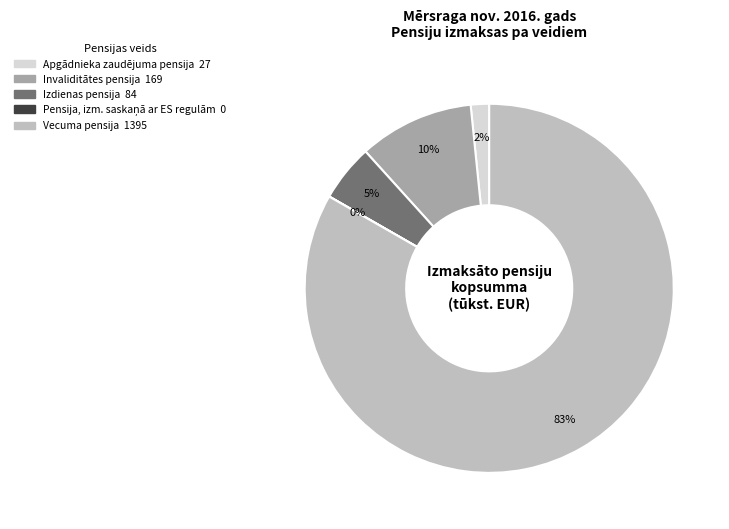

True or false: Vecuma pensija accounts for 91% of the total.

False